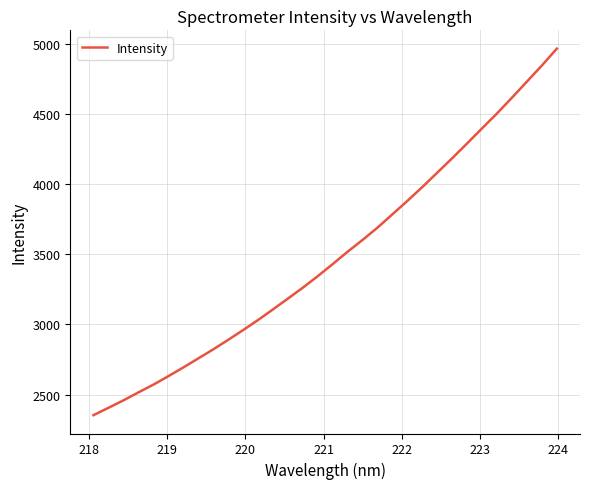

What is the greatest value displayed?

4967.3